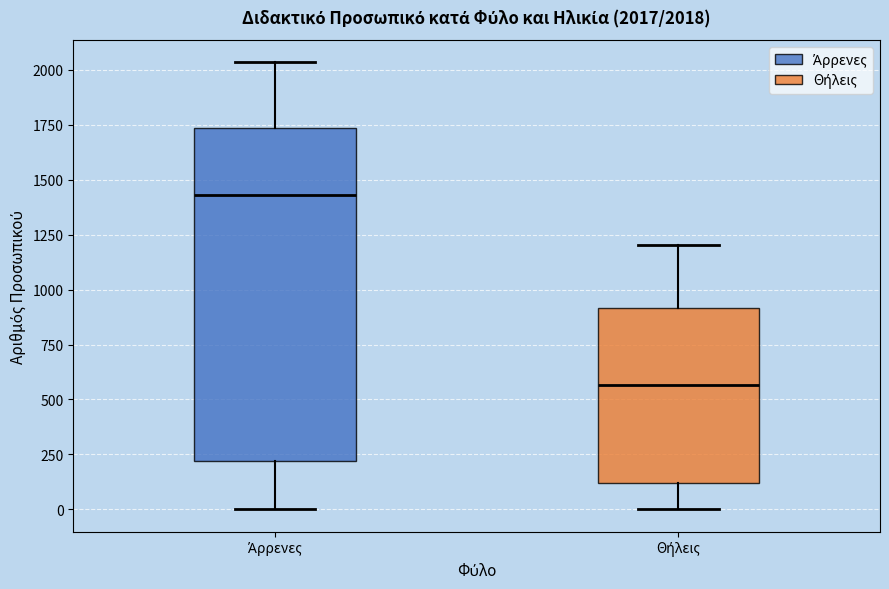

Which box's median line is the lowest?

Θήλεις